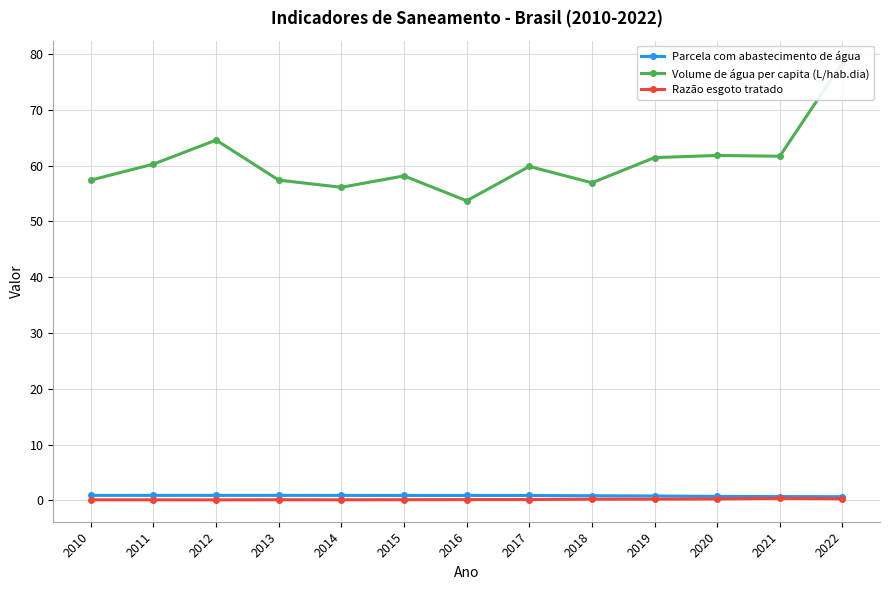

Which has a higher value, 2012 or 2015?

2012